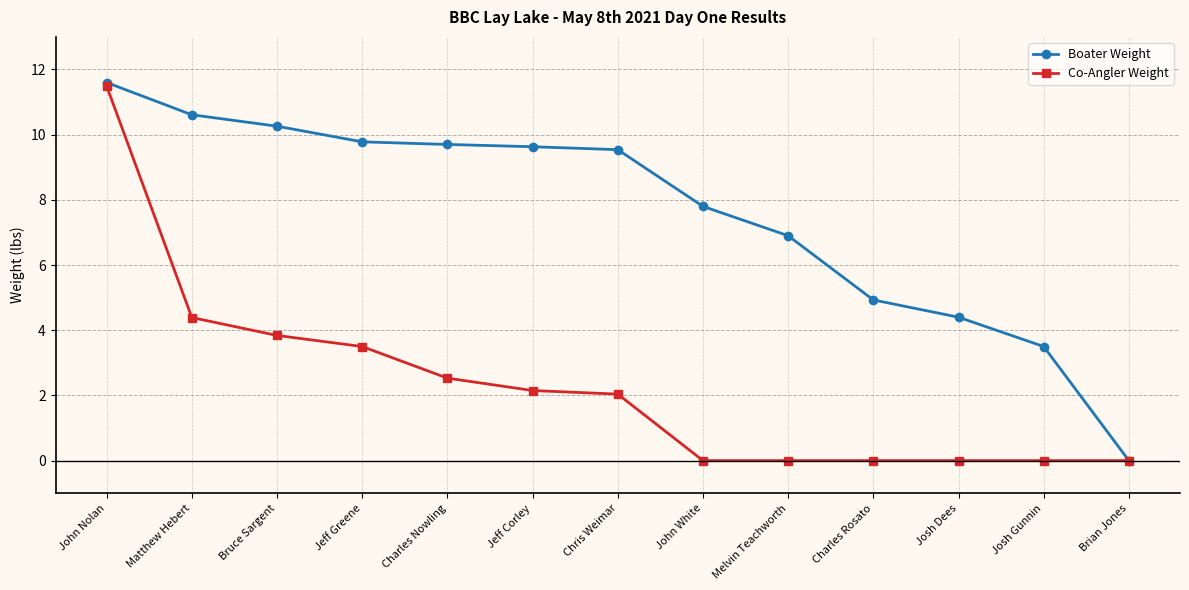

Is it true that Co-Angler Weight equals 4.7 at Josh Gunnin?

False